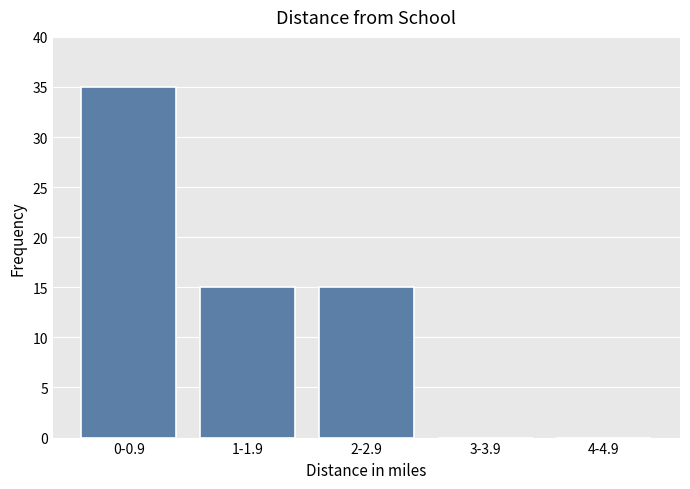

Reading left to right, extract all data points from this chart.

0-0.9=35	1-1.9=15	2-2.9=15	3-3.9=0	4-4.9=0